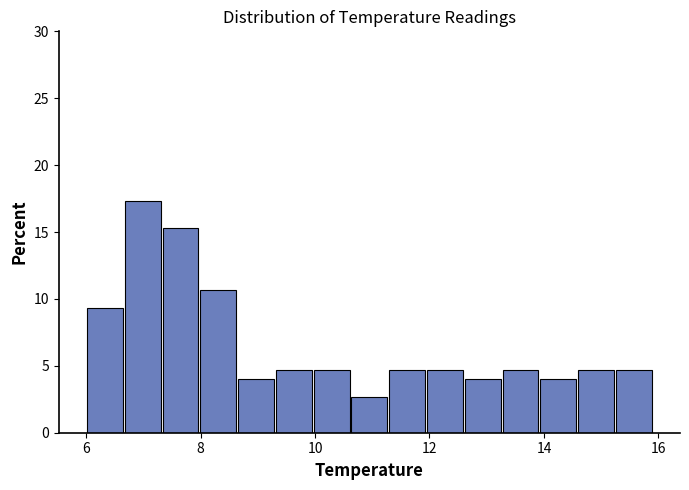

Around what value on the x-axis is the tallest bar? Give the approximate position of its centre, as read against the axis.

7.0